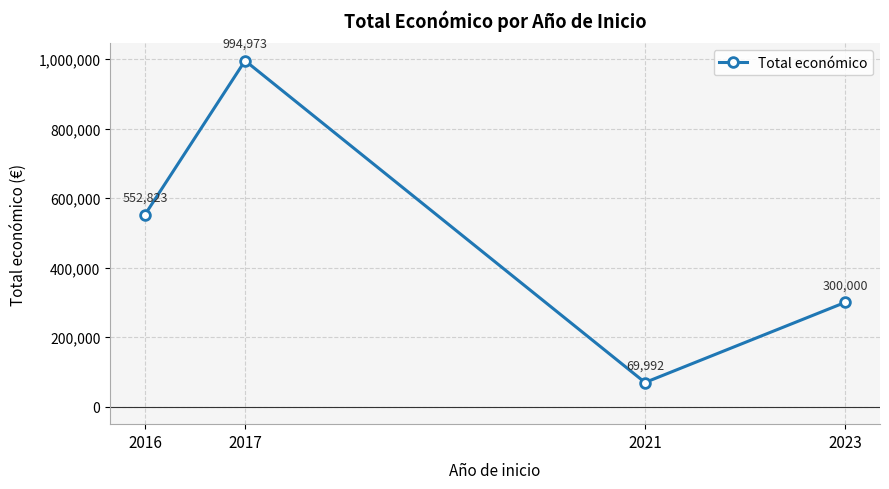

List the labels in order of value, largest first.

2017, 2016, 2023, 2021